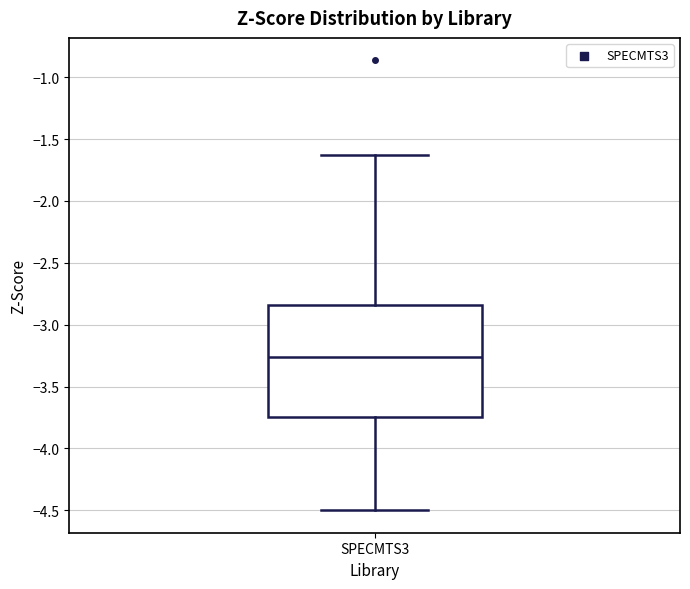

Where is the upper edge of the box for SPECMTS3 on the y-axis? The values are not printed on the chart, so give them approximately, as read against the axis.

-2.85